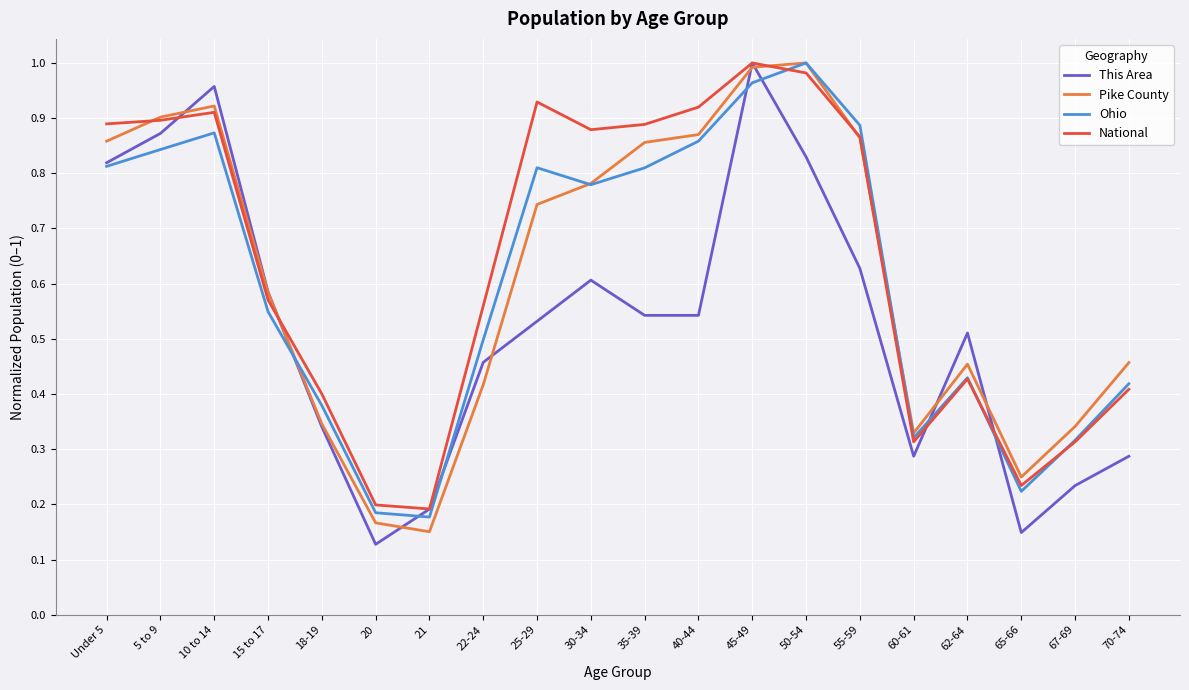

What position from the right is 15 to 17?

17